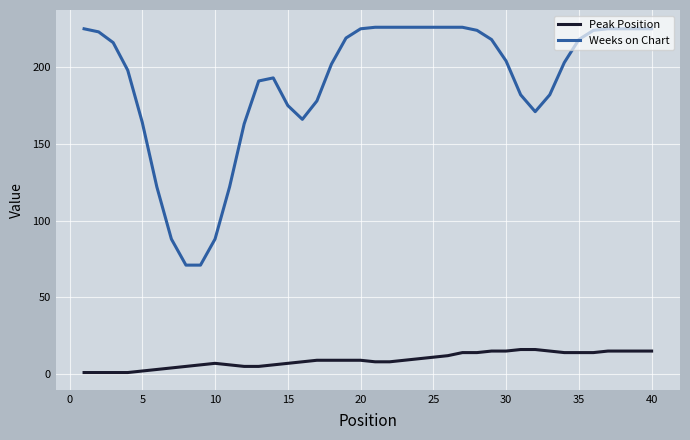

Rank the series by their maximum value, from lowest to highest.

Peak Position, Weeks on Chart